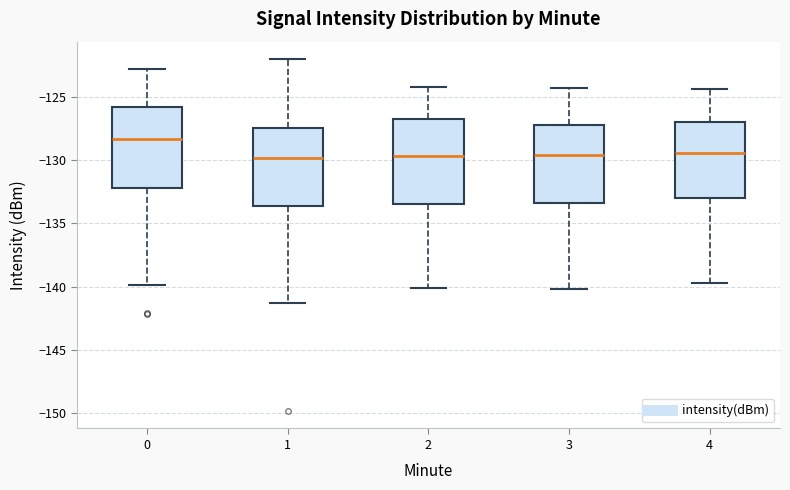

Where is the lower edge of the box at x = 0 on the y-axis? The values are not printed on the chart, so give them approximately, as read against the axis.

-132.0